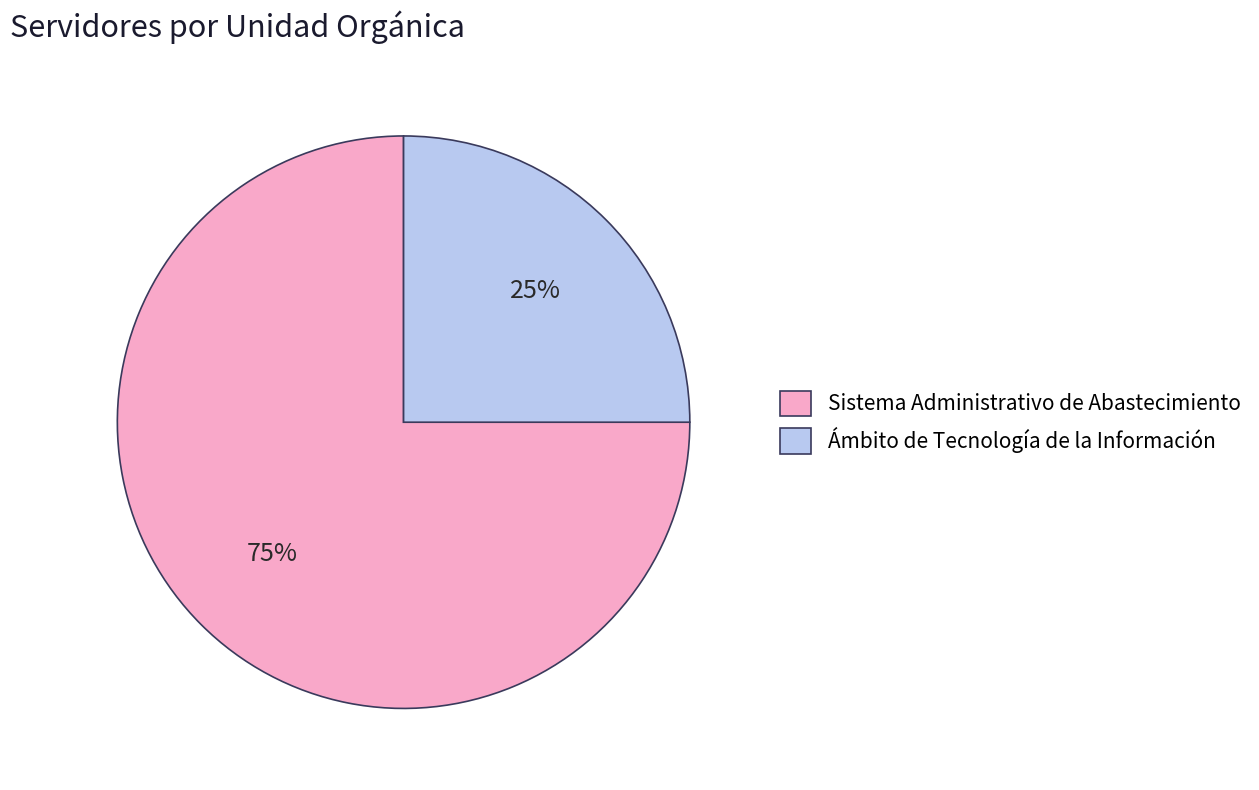

What is the largest slice in the pie chart?

Sistema Administrativo de Abastecimiento